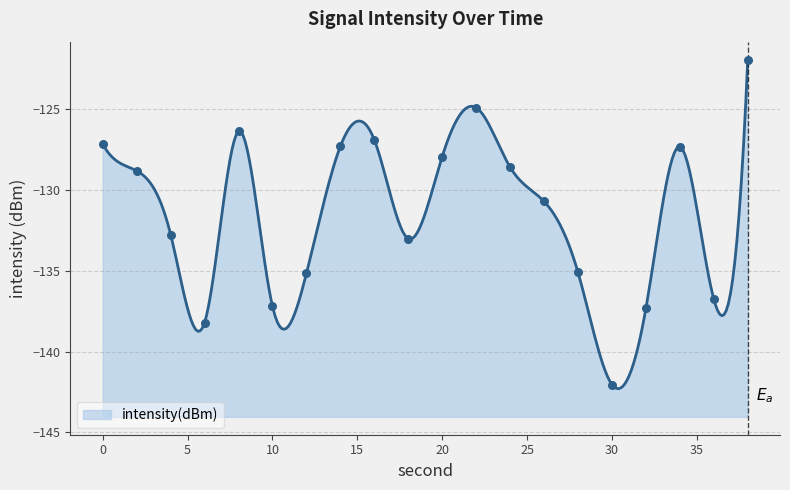

What is the change in value from 18 to 38?

+11.1